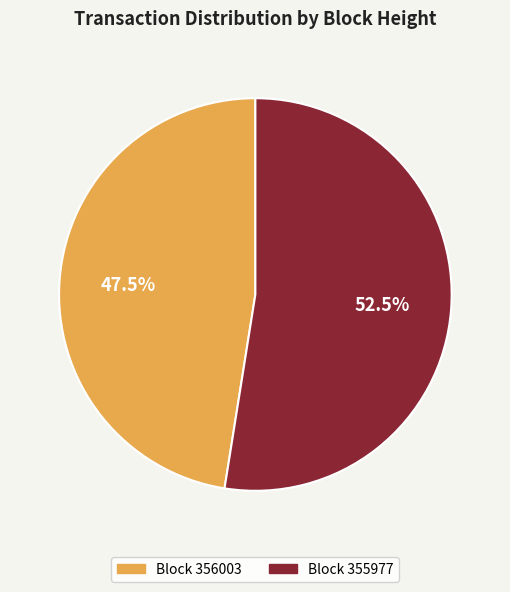

Does any single category account for the majority?

Yes